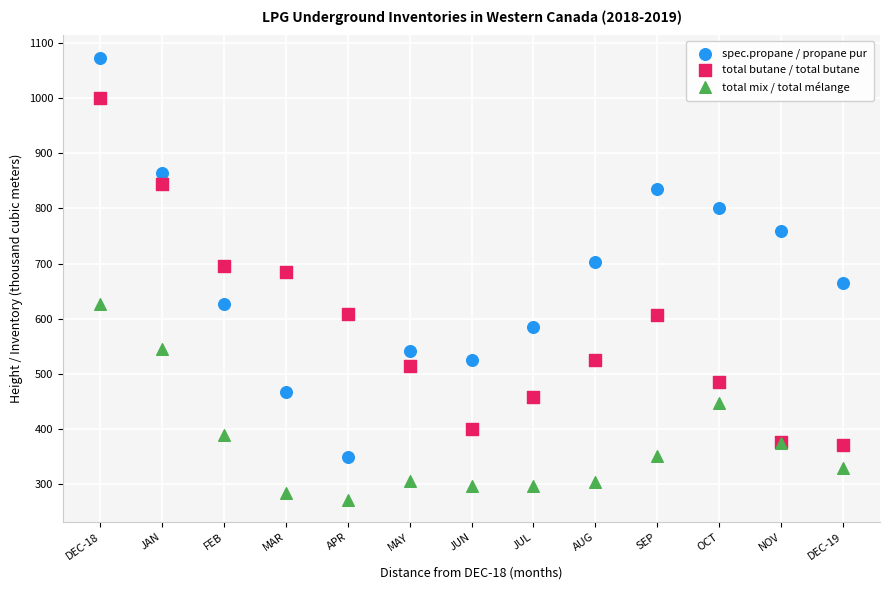

Which series reaches the minimum Y coordinate?

total mix / total mélange